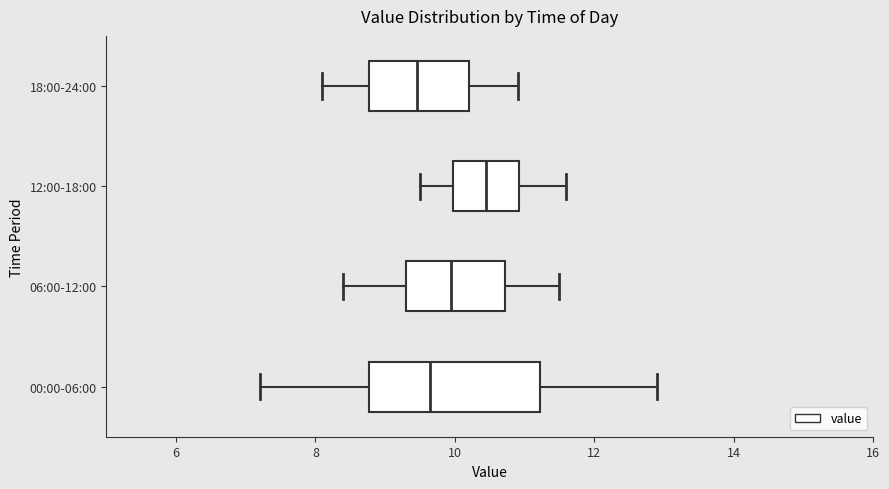

Where does the median line of the box for 12:00-18:00 sit on the x-axis? The values are not printed on the chart, so give them approximately, as read against the axis.

10.4